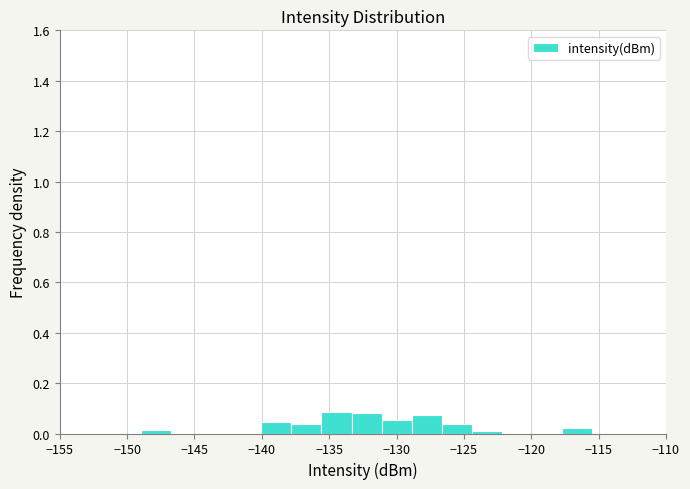

How tall is the bar that spans -126.5 to -124.5 on the x-axis? Neither the bar edges nor the heights are printed on the chart, so give them approximately, as read against the axes.

0.04